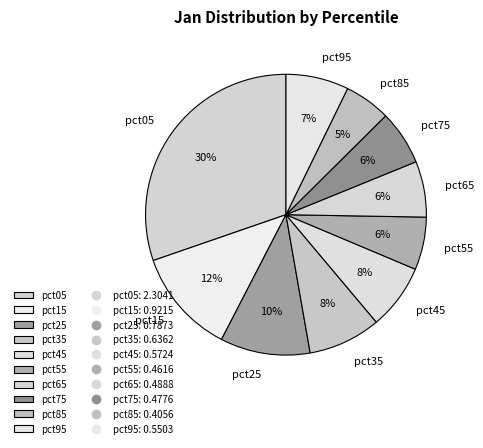

To the nearest percent, what is the combined percentage of pct85 and pct15?

17%